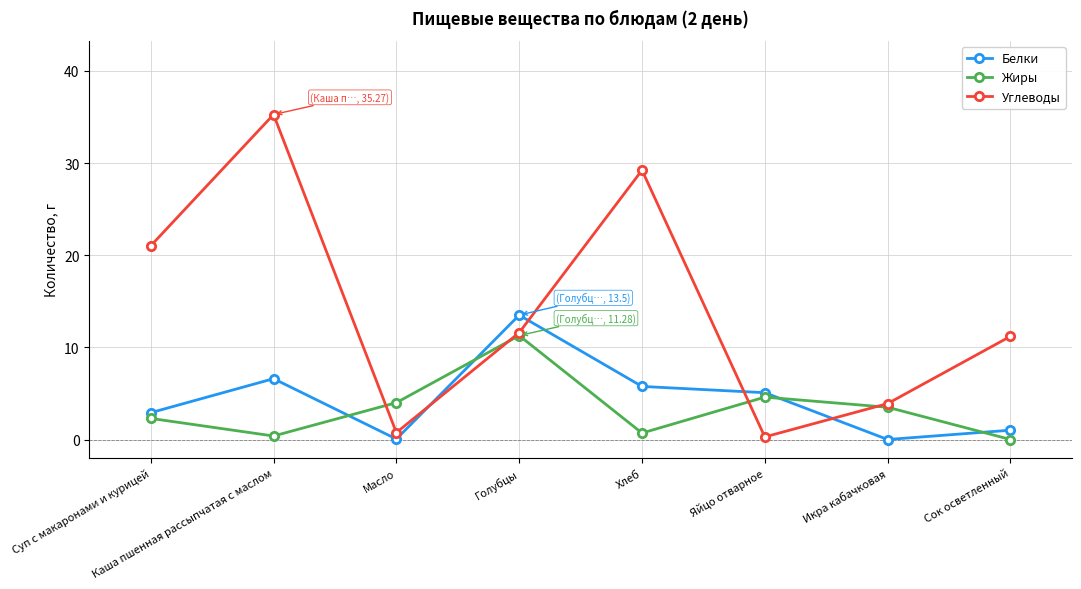

True or false: Углеводы and Жиры intersect in this chart.

True